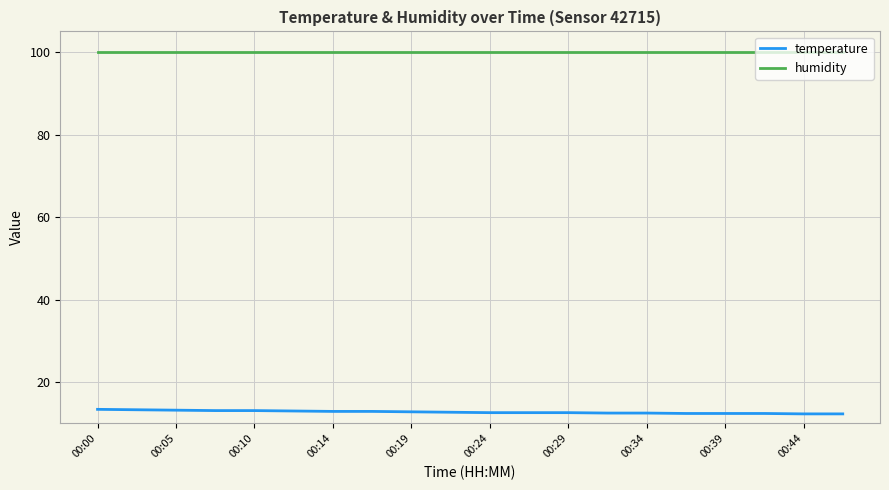

Rank the series by their average value, from highest to lowest.

humidity, temperature